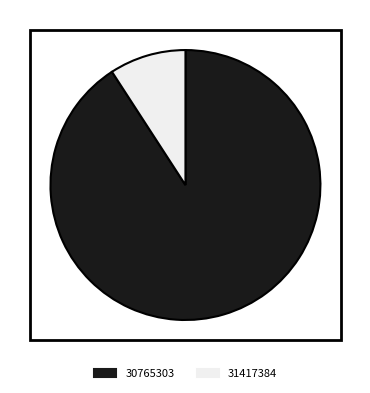

Rank the categories by value from highest to lowest.

30765303, 31417384